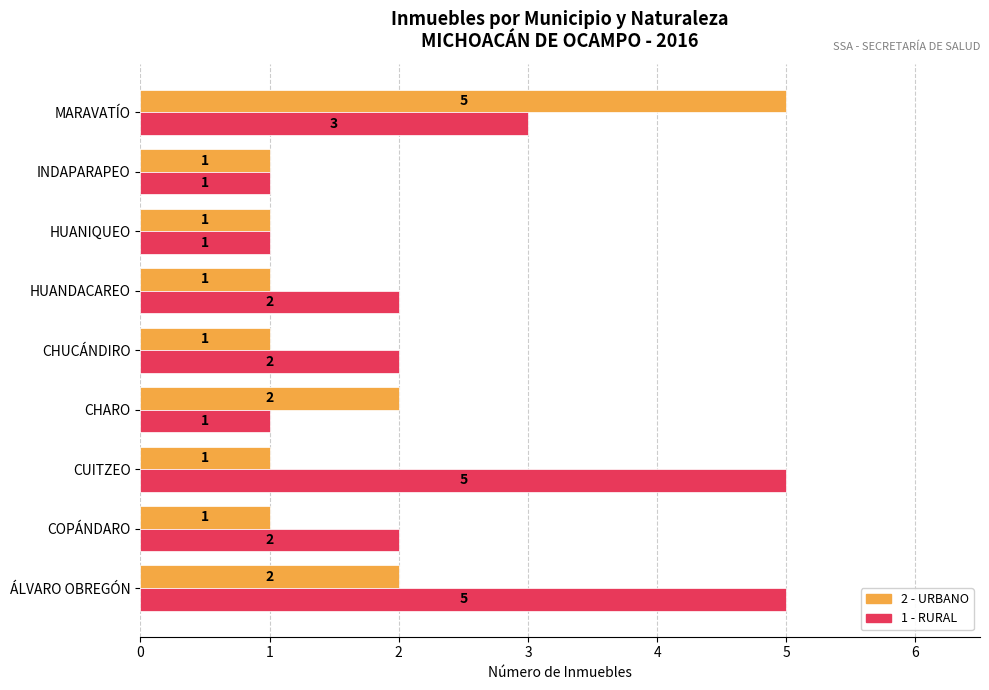

True or false: 2 - URBANO has a value of 2 at ÁLVARO OBREGÓN.

True